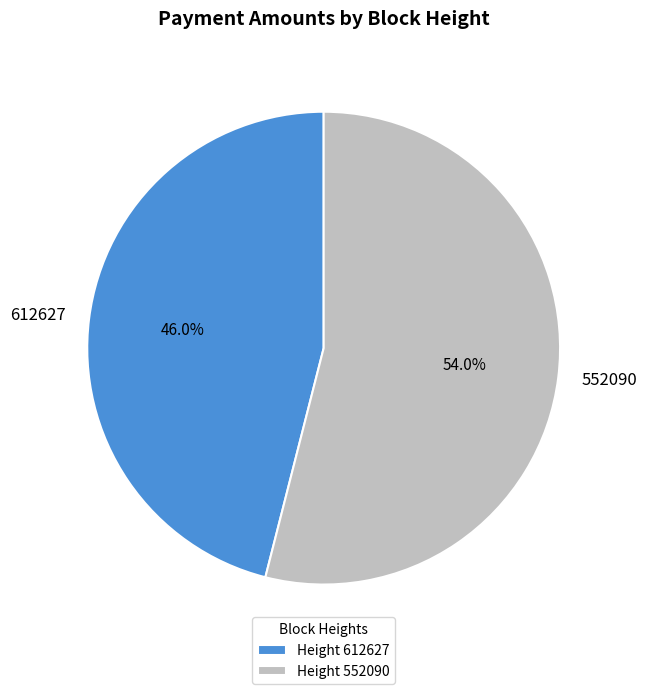

Does Height 612627 account for over 50% of the chart?

No